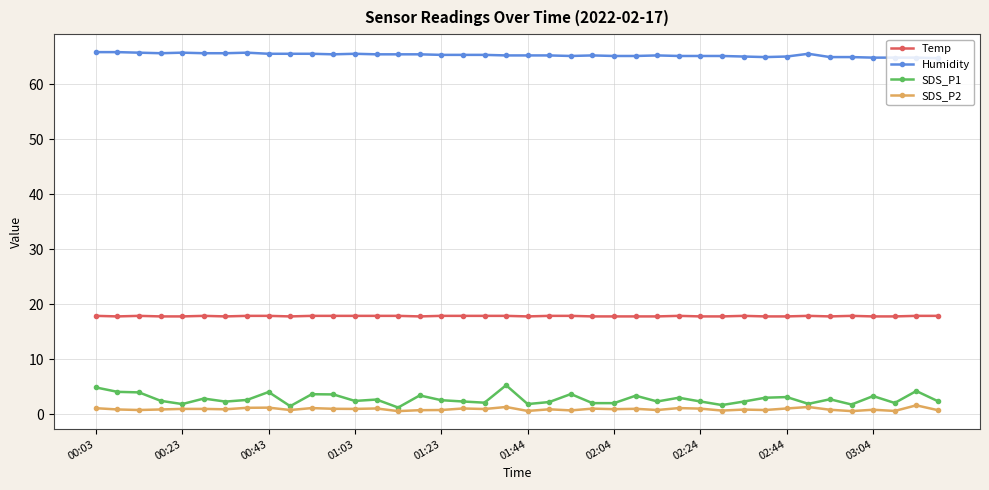

At how many categories does at least one series exceed 11?

40